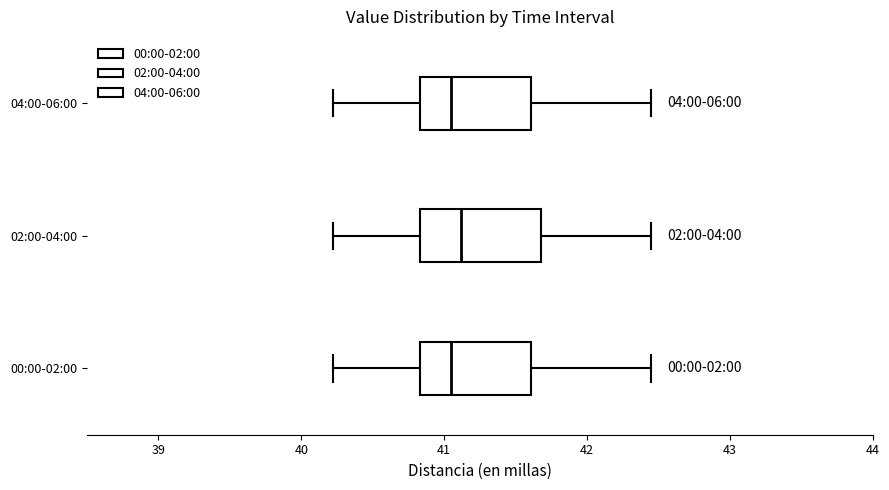

Reading bottom to top, read every box against the x-axis: the position of its median line, the range the box covers, and the ends of its whiskers. The values are not printed on the chart, so give them approximately, as read against the axis.

00:00-02:00: median 41.1, box 40.8 to 41.6, whiskers 40.2 to 42.5
02:00-04:00: median 41.1, box 40.8 to 41.7, whiskers 40.2 to 42.5
04:00-06:00: median 41.1, box 40.8 to 41.6, whiskers 40.2 to 42.5